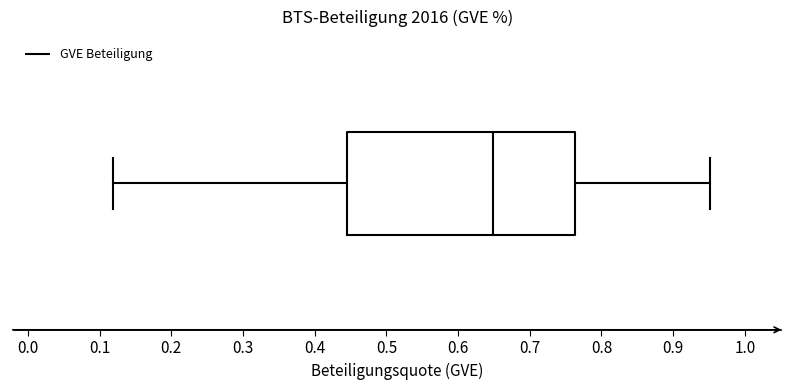

Transcribe this box plot: give where the median line is, the range the box spans, and where the two whiskers end, as read against the x-axis. The values are not printed on the chart, so give them approximately, as read against the axis.

median 0.65, box 0.44 to 0.76, whiskers 0.12 to 0.95